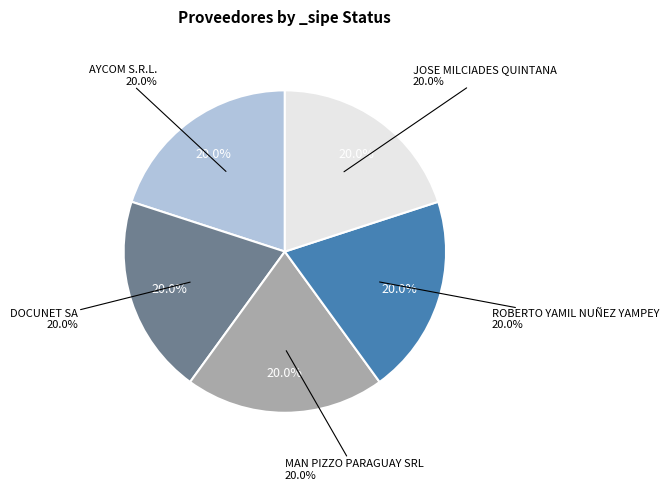

How many segments does this pie chart have?

5